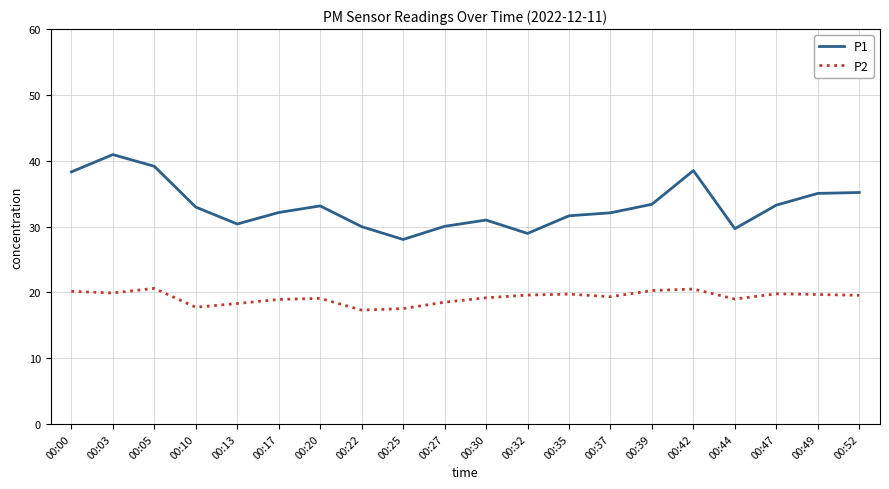

True or false: P1 and P2 cross at least once.

False